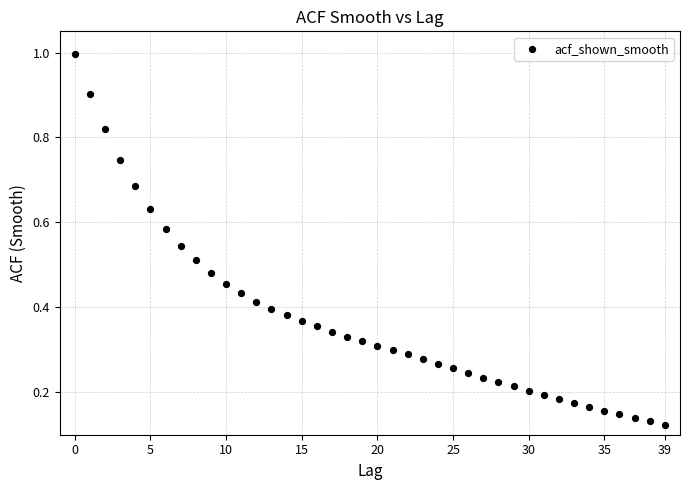

What is the range of Y values (max minus min)?

0.9